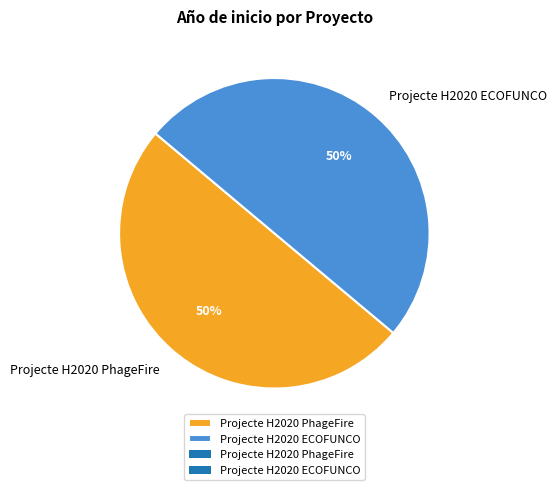

How many slices are in this pie chart?

2